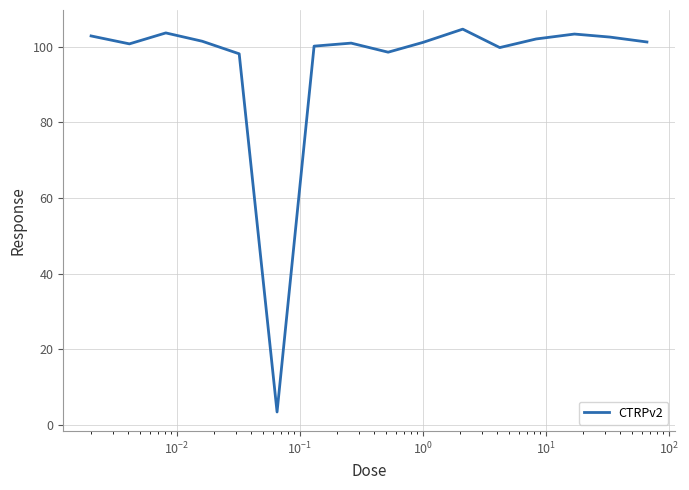

What is the difference between the maximum and minimum values?

101.3